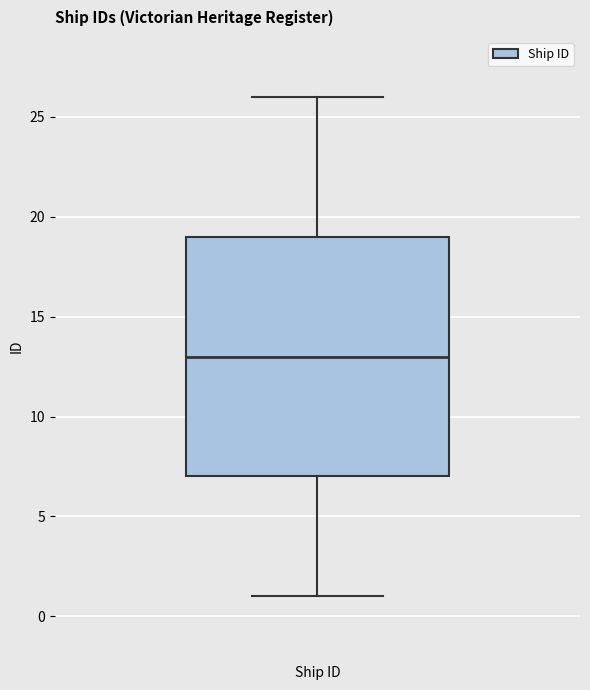

Where does the median line of the box for Ship ID sit on the y-axis? The values are not printed on the chart, so give them approximately, as read against the axis.

13